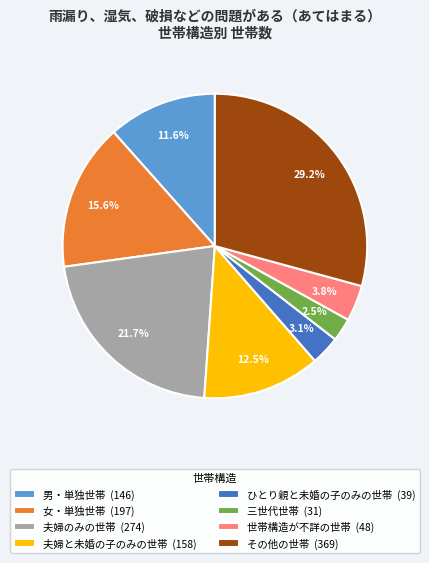

What is the smallest slice in the pie chart?

三世代世帯